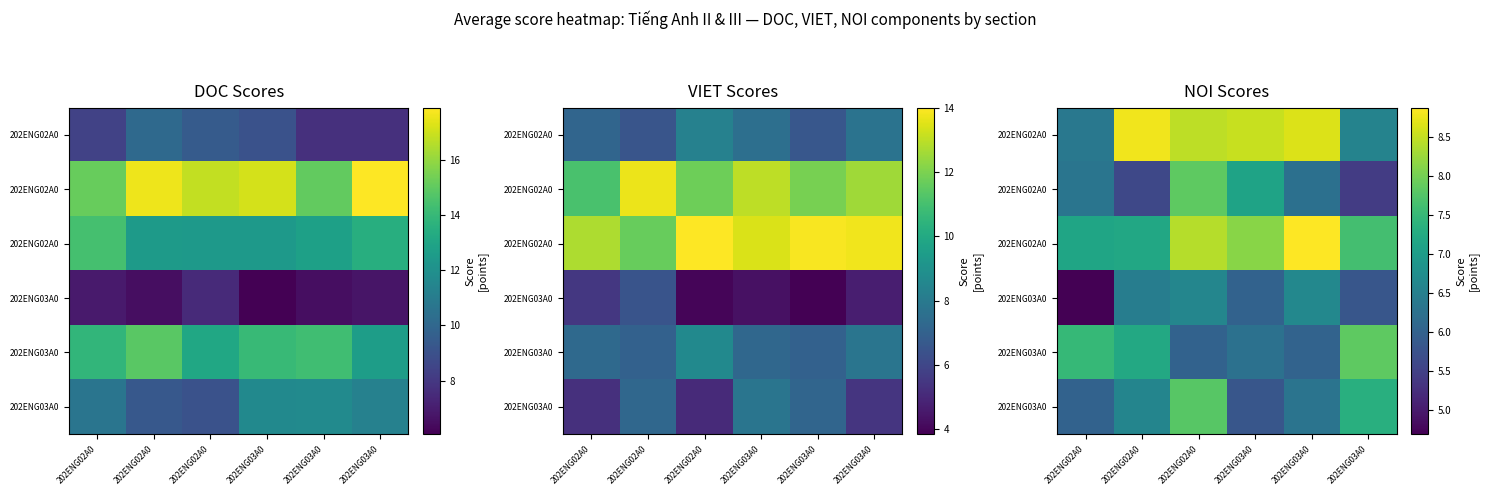

At which category is the sum across all series the highest?

202ENG02A0